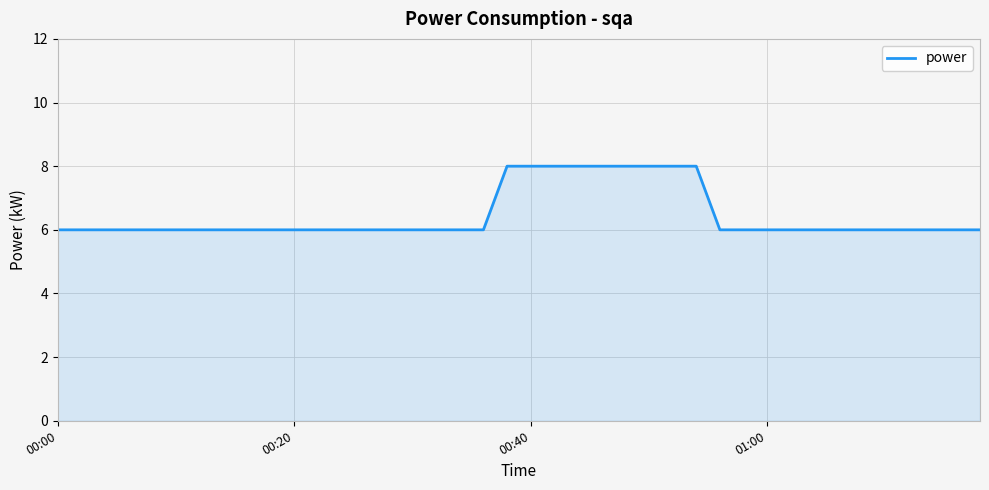

What is the maximum value shown in the chart?

8